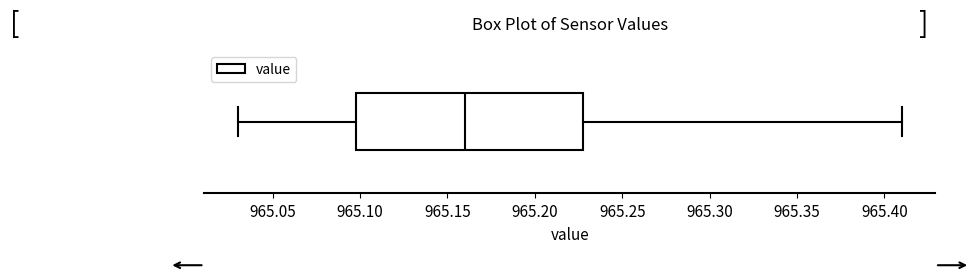

Where does the median line of the box sit on the x-axis? The values are not printed on the chart, so give them approximately, as read against the axis.

965.16